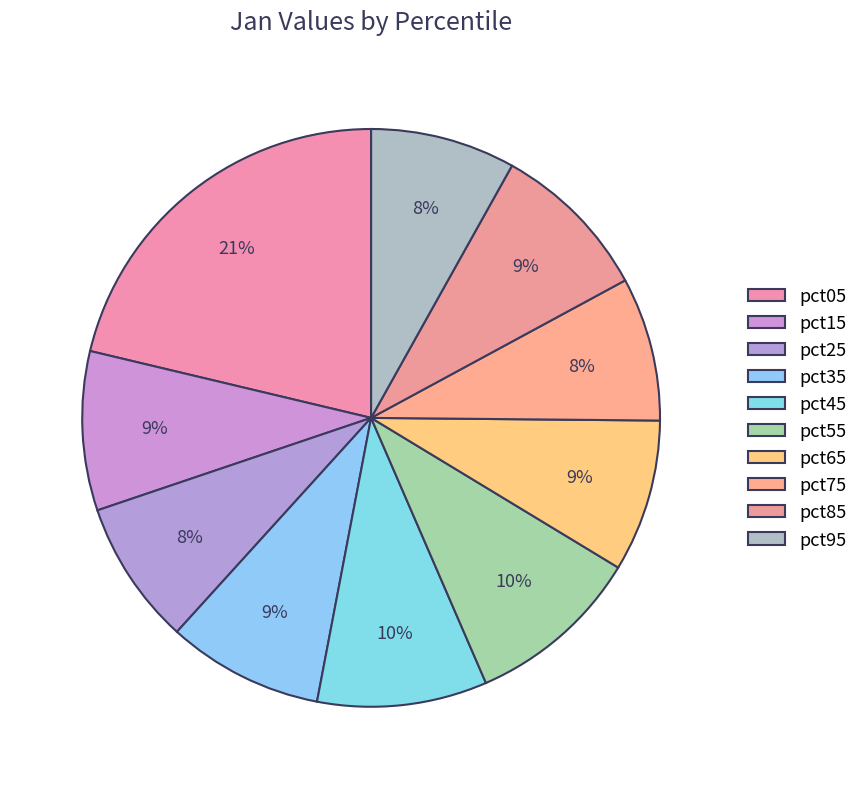

Is there a majority slice in this chart?

No